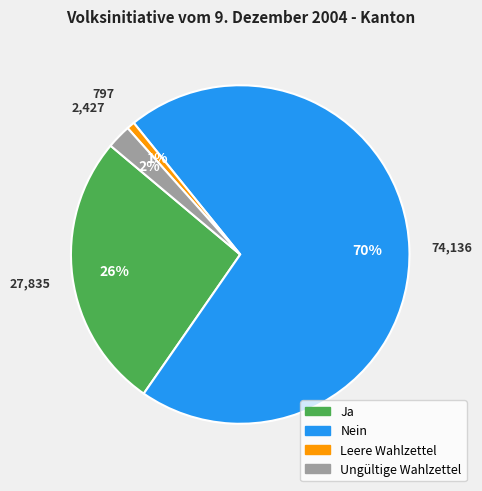

Which slice is the largest?

Nein